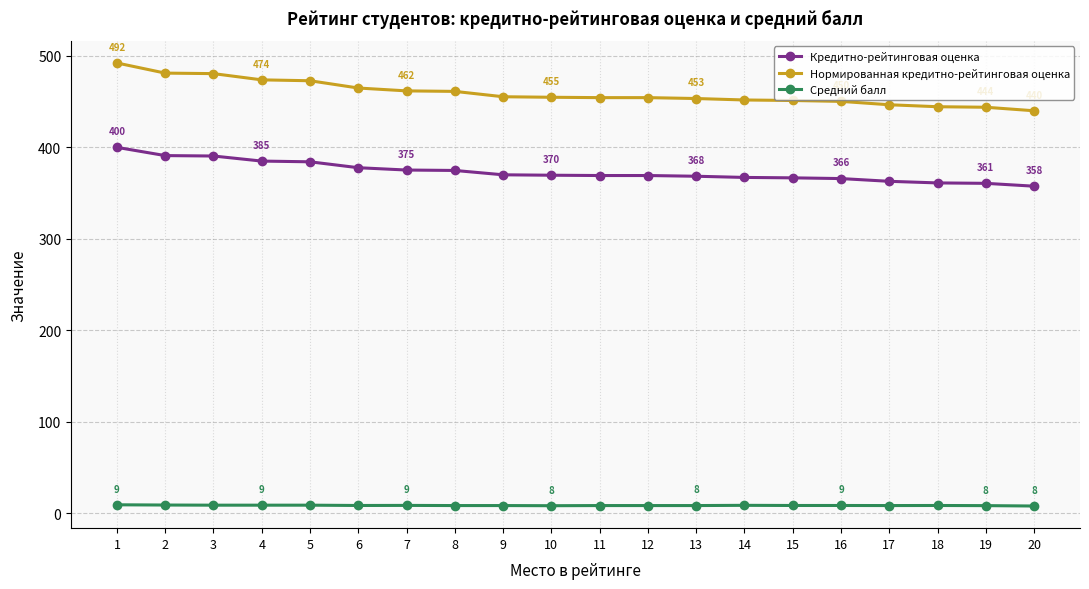

What is the total value across all series at 17?

818.1